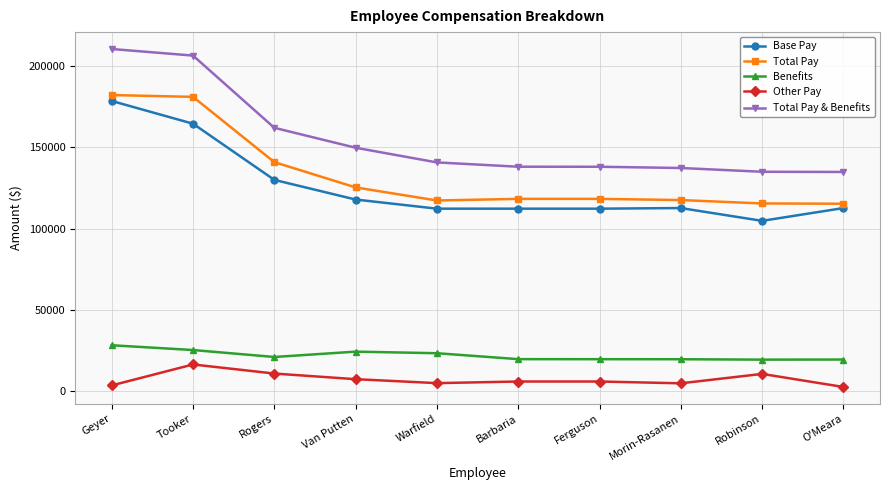

What is the highest value of the Other Pay series?

16491.5